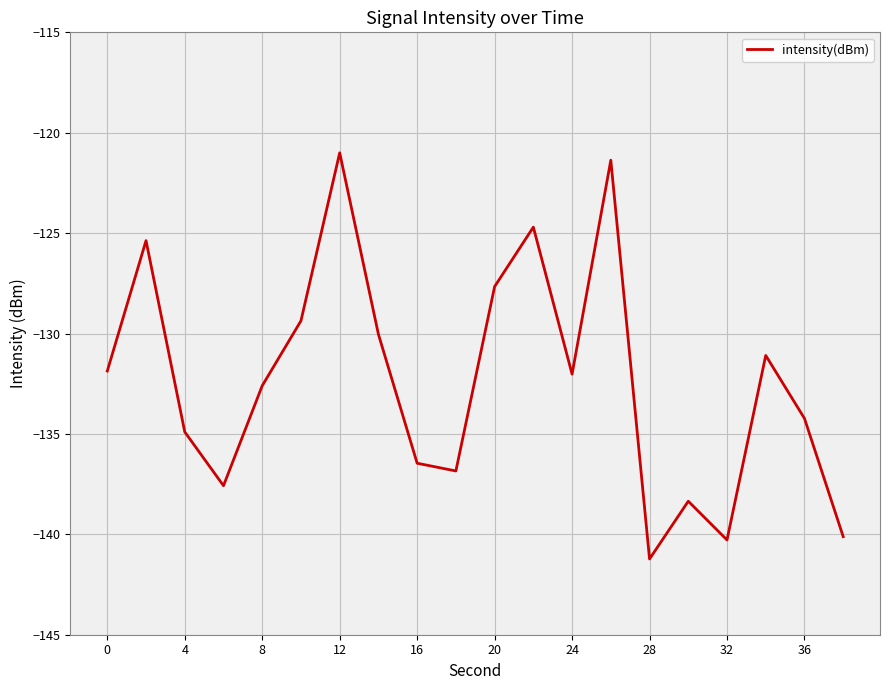

What is the difference between the maximum and minimum values?

20.2